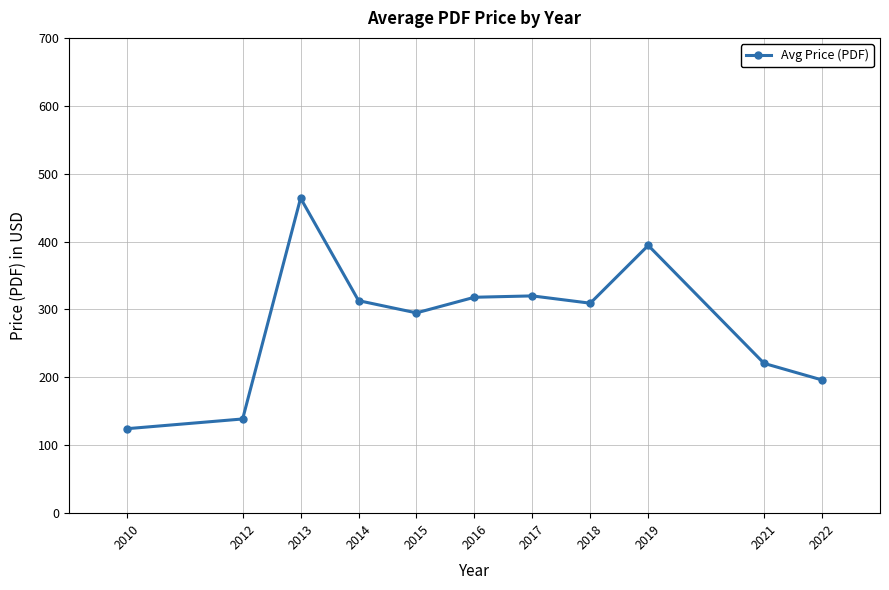

What is the average value?

281.2